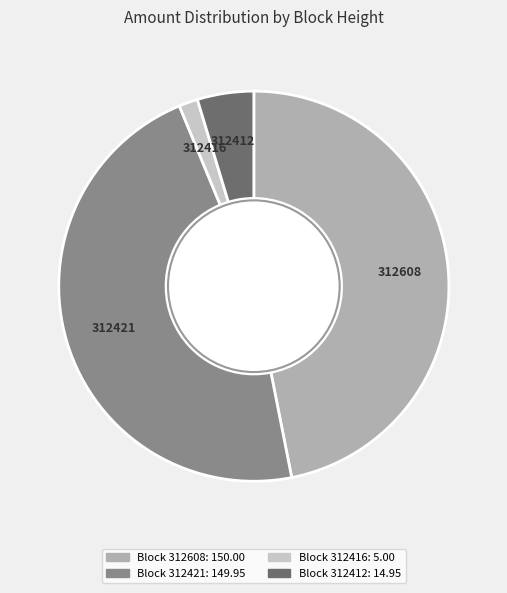

Which has a higher value, 312416 or 312412?

312412